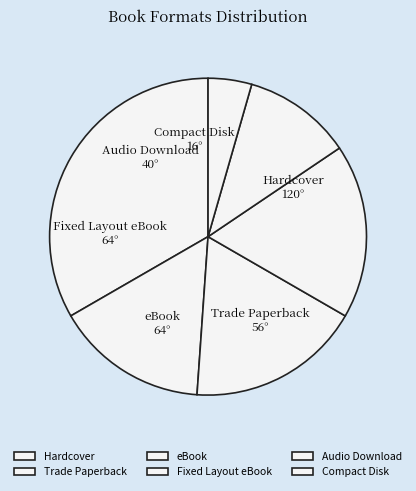

How many slices are in this pie chart?

6